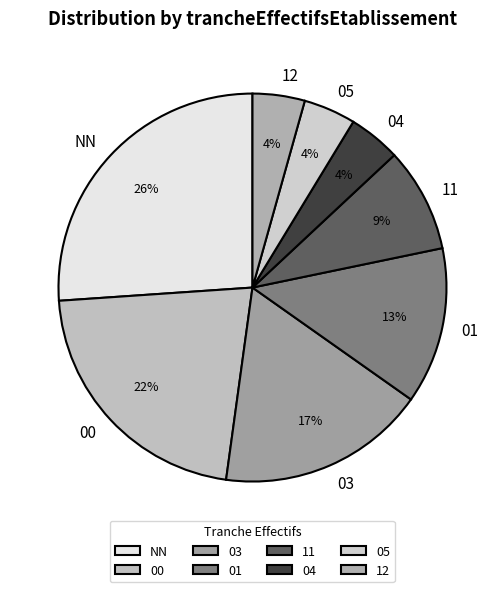

To the nearest percent, what is the combined percentage of 11 and 12?

13%